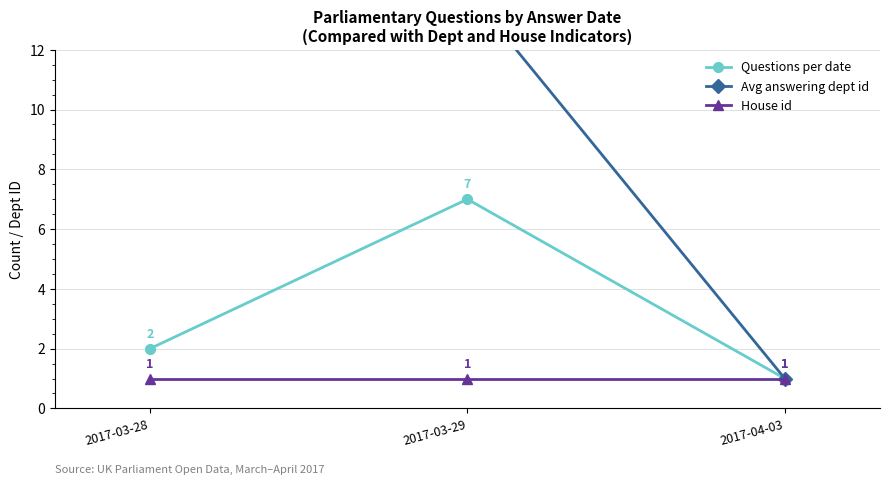

Where is House id nearest to the value 1?

2017-03-28